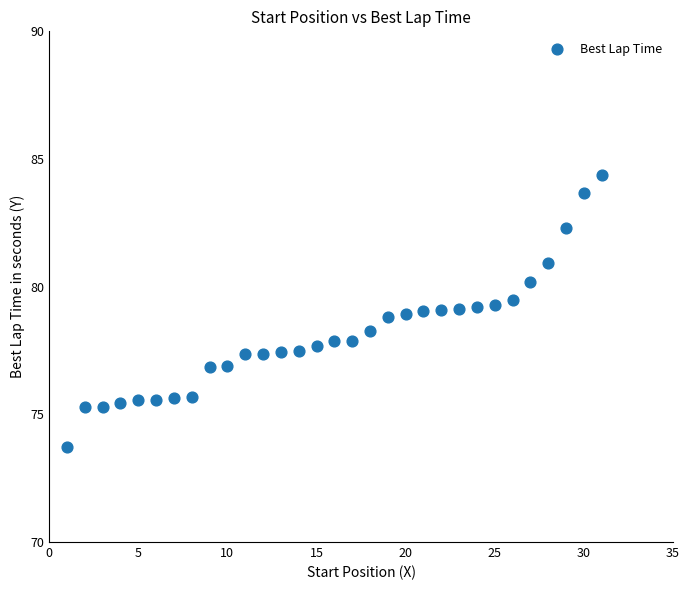

What is the range of Y values (max minus min)?

10.7